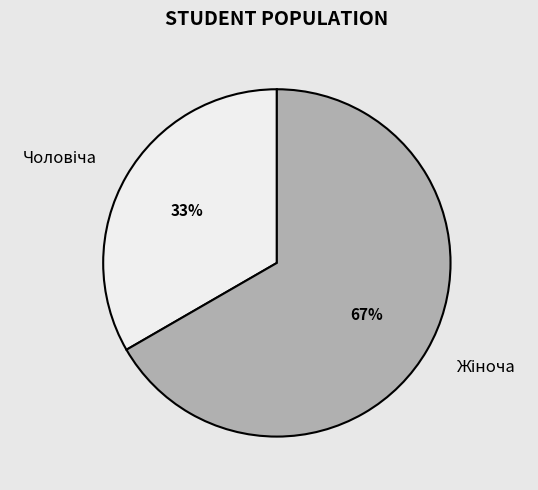

Is there any slice that represents more than half of the pie?

Yes